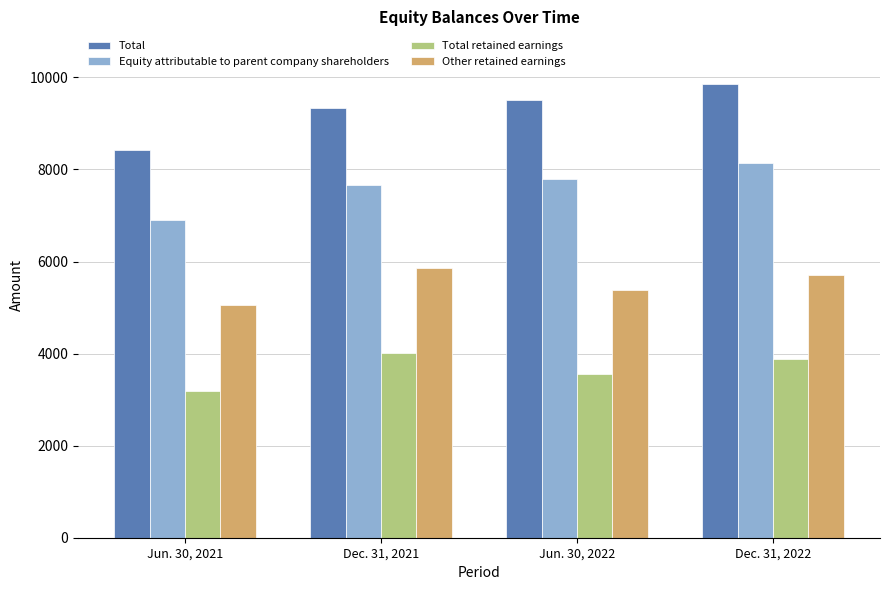

How many bars are there in each group?

4